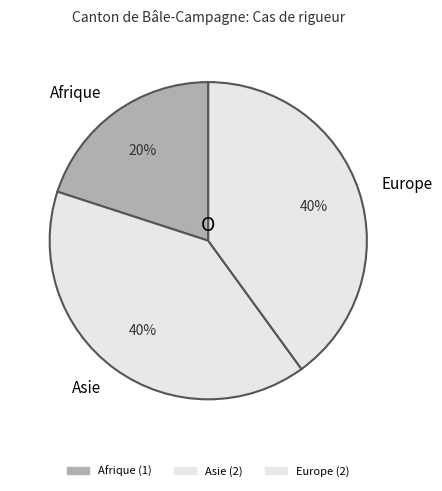

To the nearest percent, what is the difference between the largest and smallest slice percentages?

20%